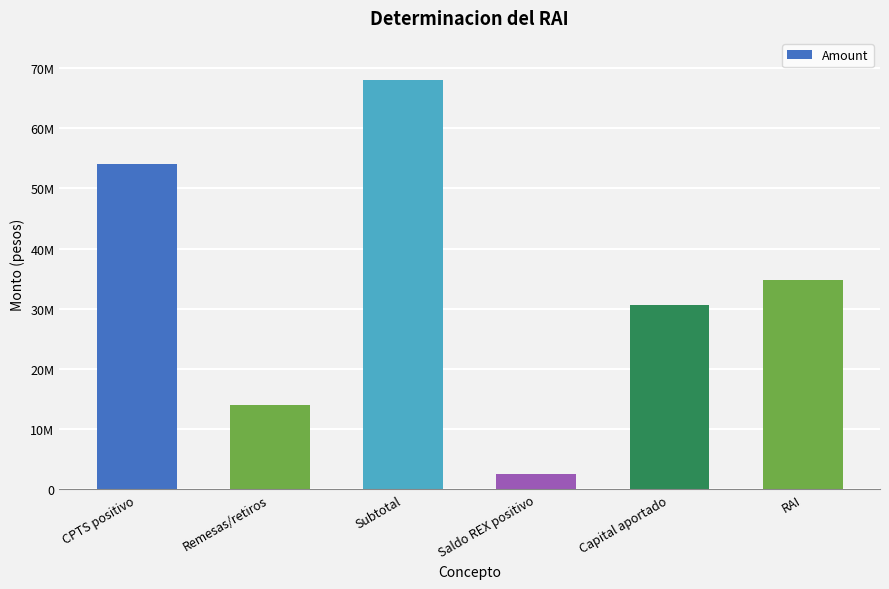

Are the bars horizontal?

No